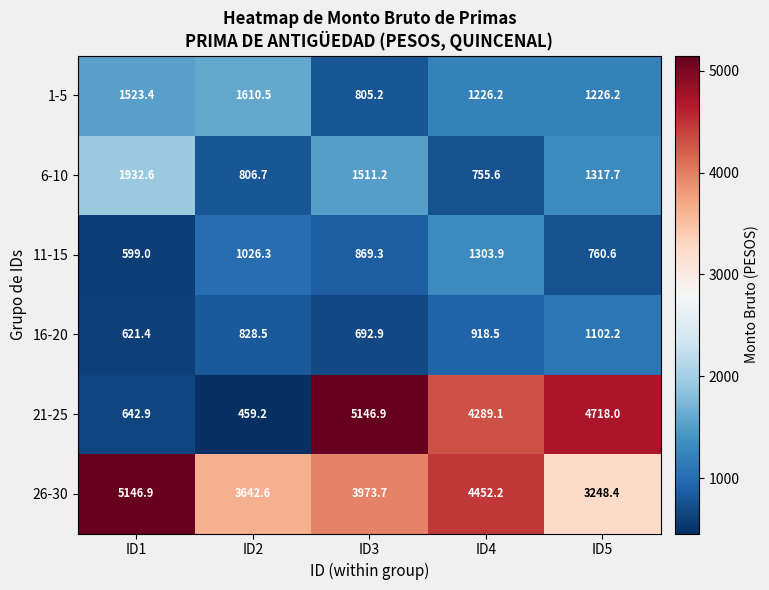

Rank the series at ID3 from lowest to highest value.

16-20, 1-5, 11-15, 6-10, 26-30, 21-25